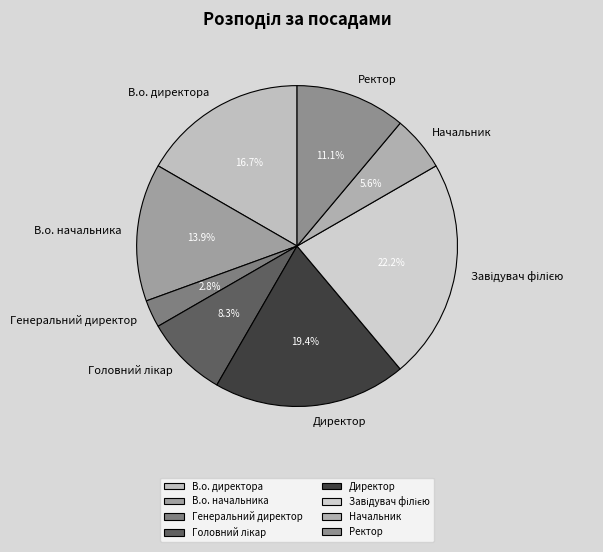

The Ректор slice represents 3% of the pie. True or false?

False